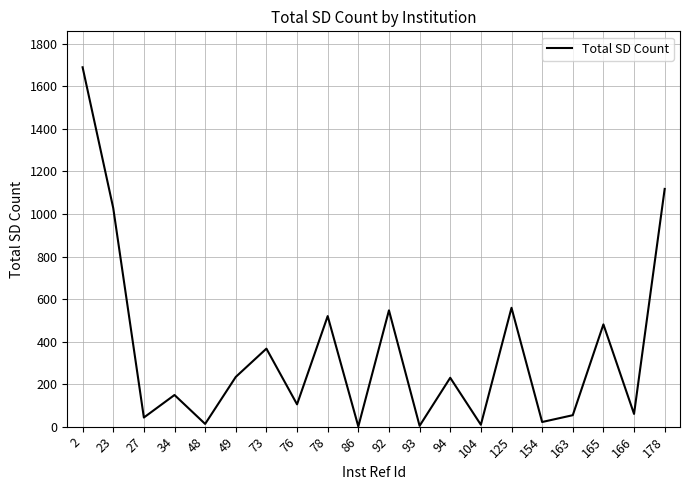

What is the difference between the maximum and minimum values?

1689